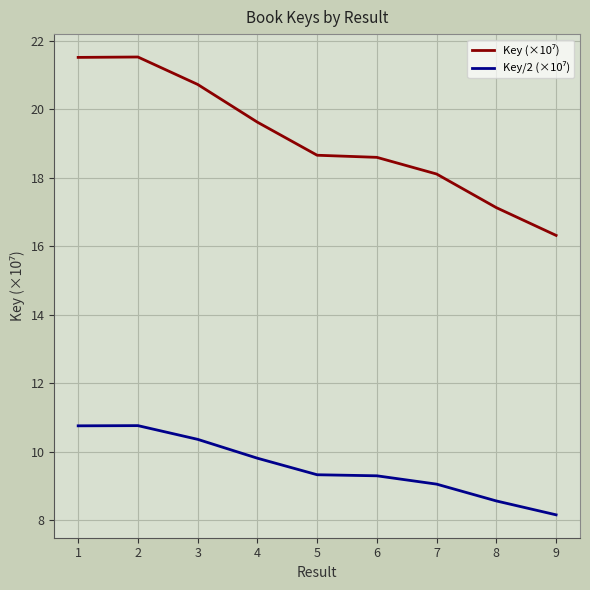

Does the chart display data point markers on the line(s)?

No